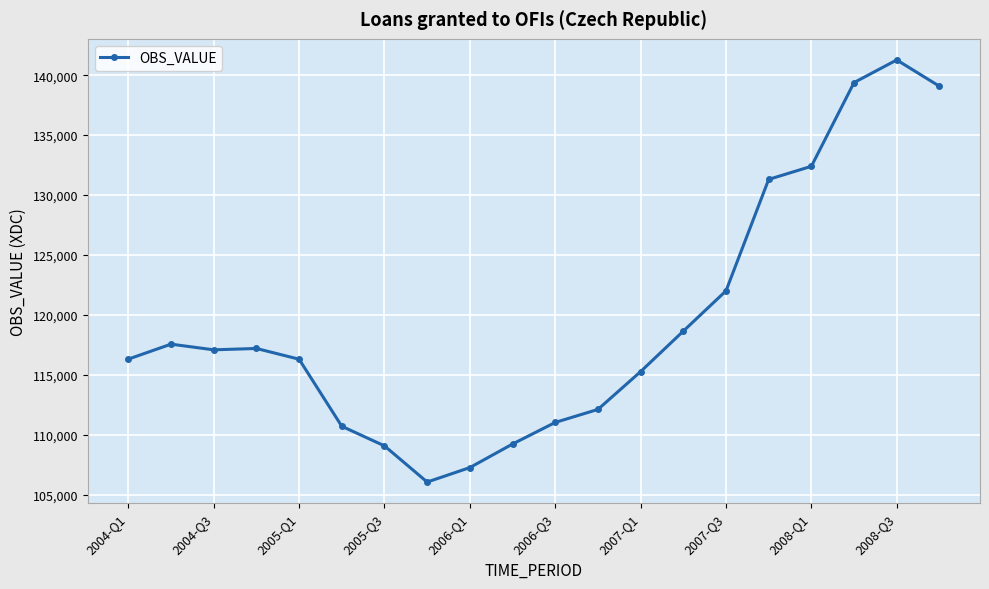

What is the value of the 3rd point from the left?

117093